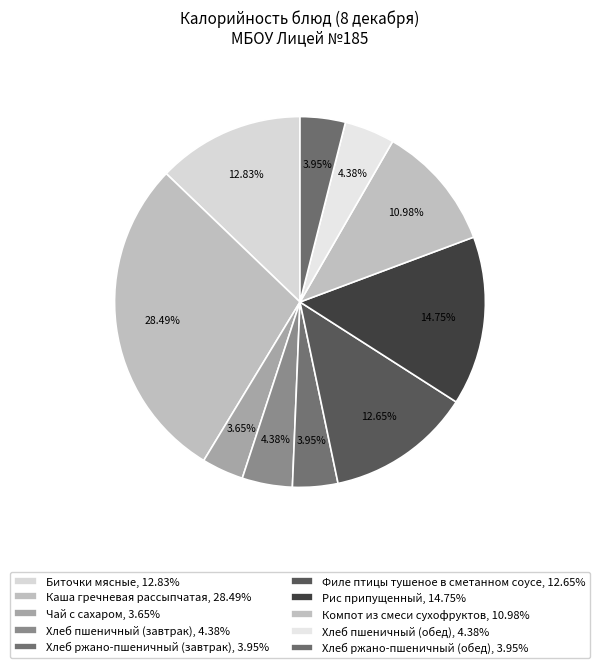

How many segments does this pie chart have?

10